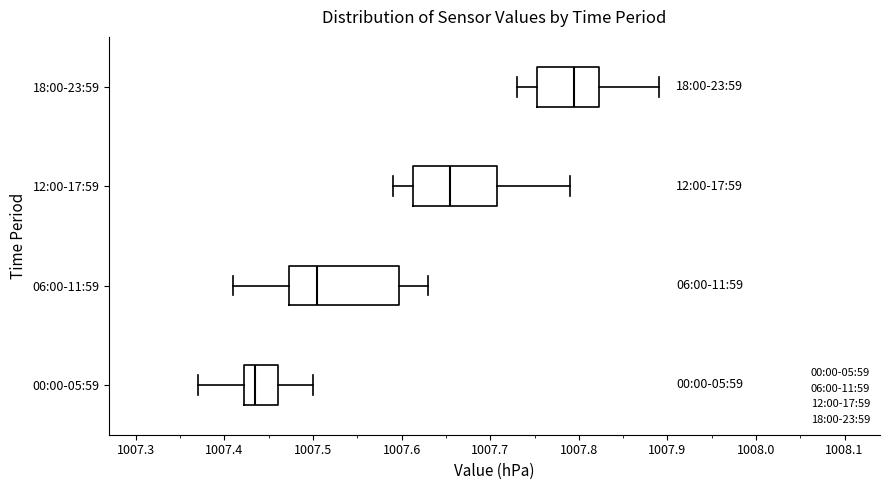

Which box is the widest, from its left edge to its right edge?

06:00-11:59